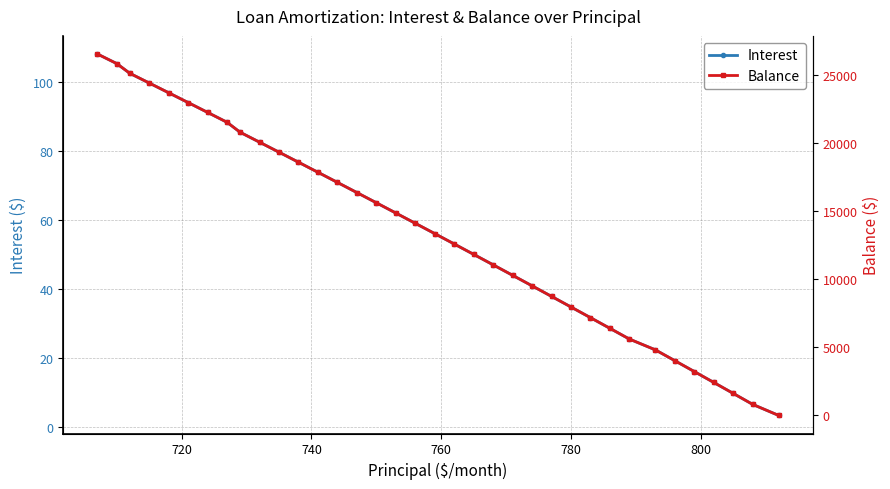

True or false: Interest has more than 0 points higher than both neighbors.

False